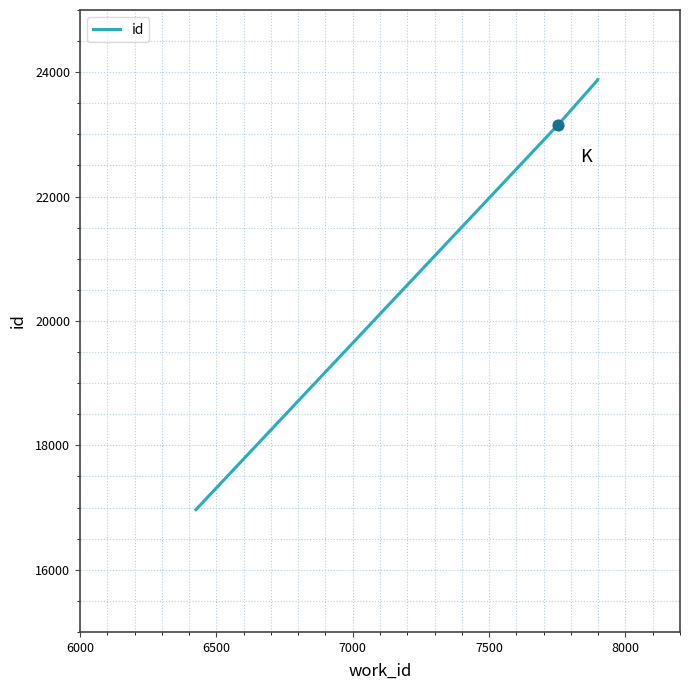

What is the change in value from 6000 to 6500?

+724